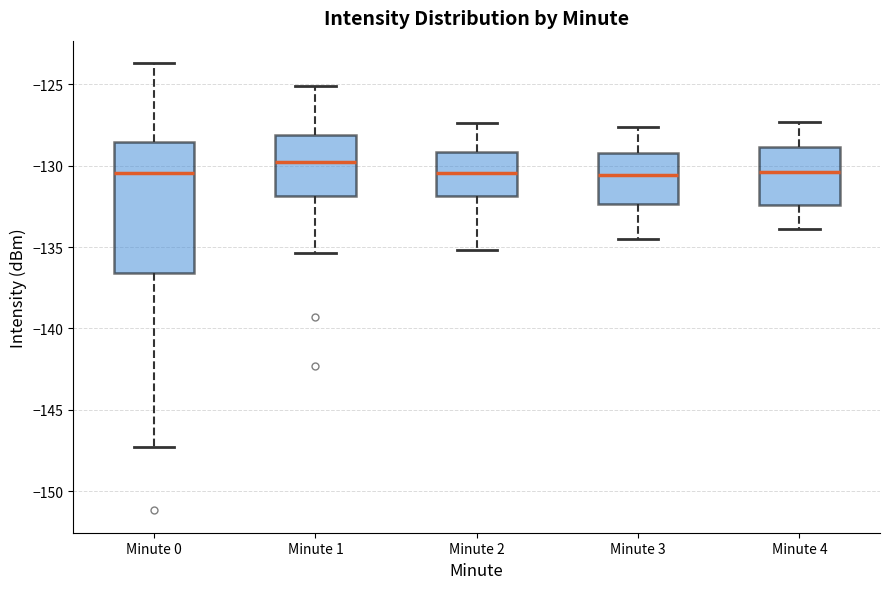

Where is the lower edge of the box for Minute 4 on the y-axis? The values are not printed on the chart, so give them approximately, as read against the axis.

-132.5